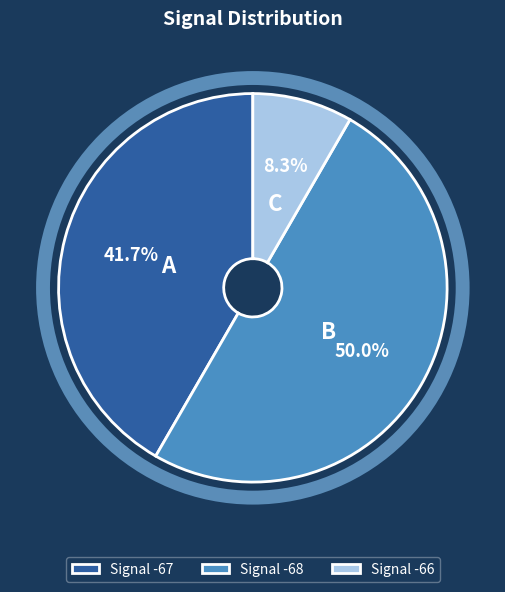

Which slice is the smallest?

Signal -66